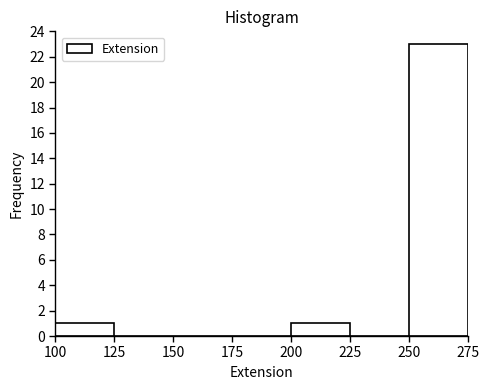

Reading left to right, transcribe this chart: for each bar, give the range it covers on the x-axis and its height. The values are not printed on the chart, so give them approximately, as read against the axis.

100 to 125: 1
125 to 150: 0
150 to 175: 0
175 to 200: 0
200 to 225: 1
225 to 250: 0
250 to 275: 23